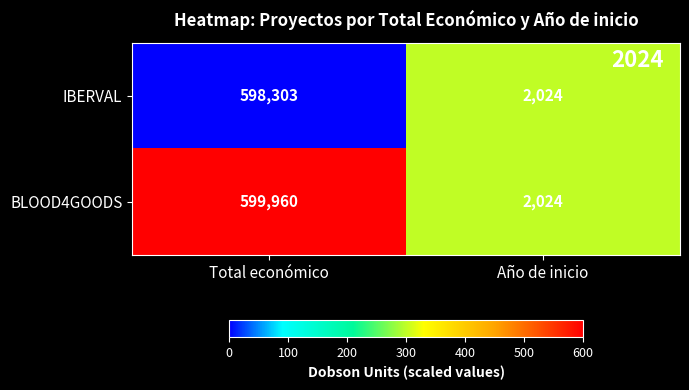

At which category is the sum across all series the highest?

Total económico